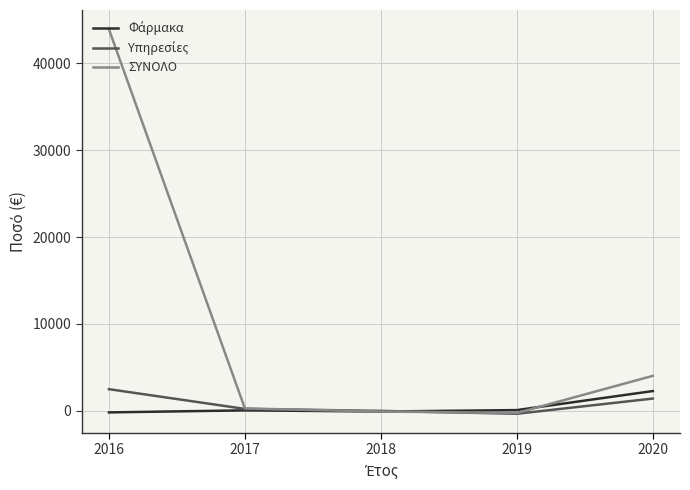

At which label is ΣΥΝΟΛΟ closest to 21840?

2020